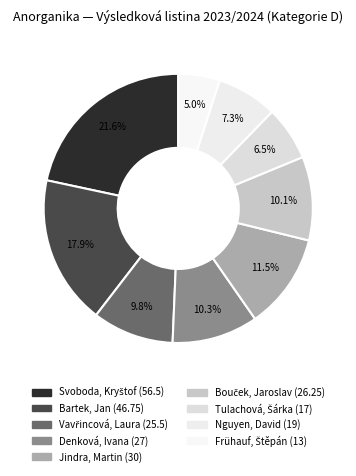

Rank the categories by value from lowest to highest.

Frühauf, Štěpán, Tulachová, Šárka, Nguyen, David, Vavřincová, Laura, Bouček, Jaroslav, Denková, Ivana, Jindra, Martin, Bartek, Jan, Svoboda, Kryštof